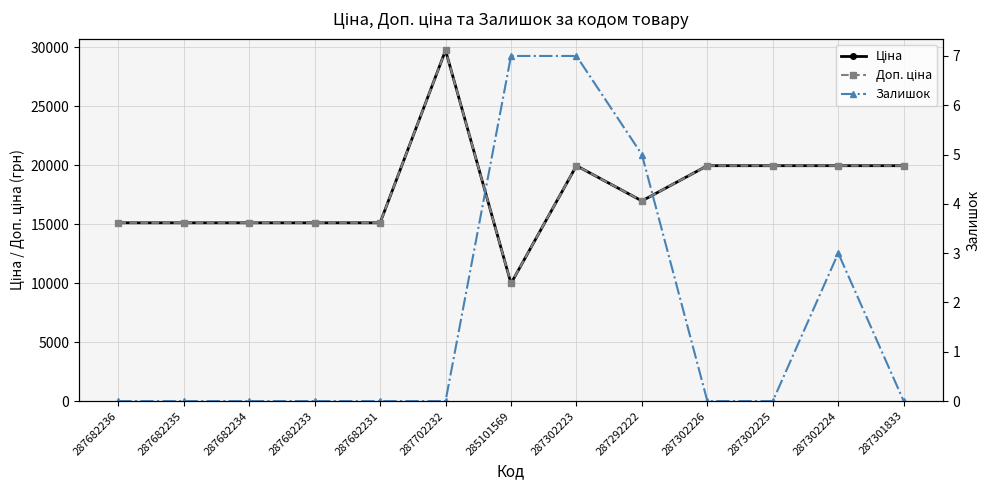

At which label does Ціна first exceed 16976?

287702232